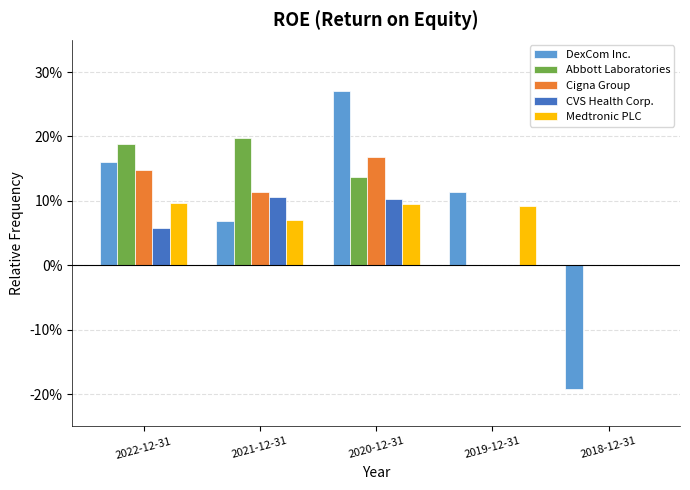

What are all the series names shown in the legend?

DexCom Inc., Abbott Laboratories, Cigna Group, CVS Health Corp., Medtronic PLC